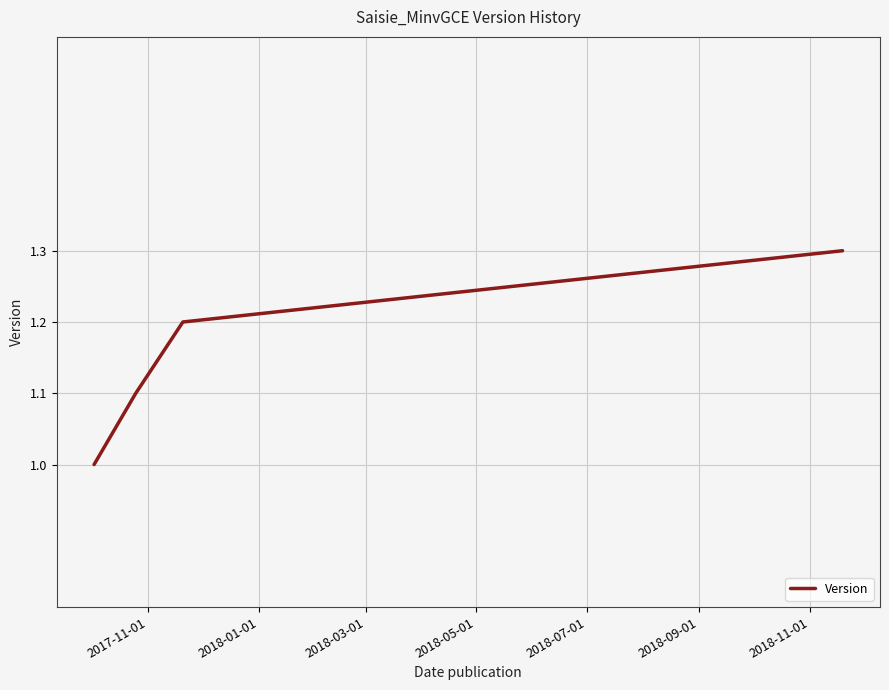

What is the sum of all values?

4.6